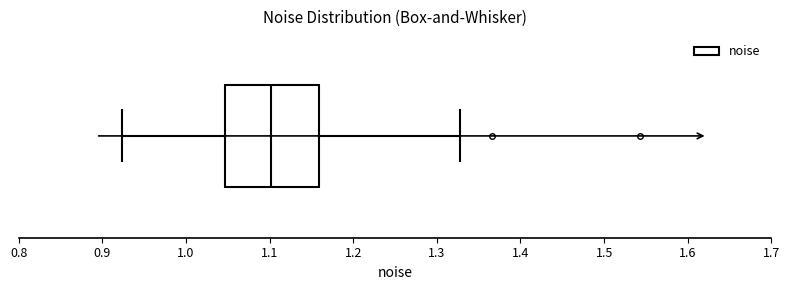

Transcribe this box plot: give where the median line is, the range the box spans, and where the two whiskers end, as read against the x-axis. The values are not printed on the chart, so give them approximately, as read against the axis.

median 1.10, box 1.05 to 1.16, whiskers 0.92 to 1.33